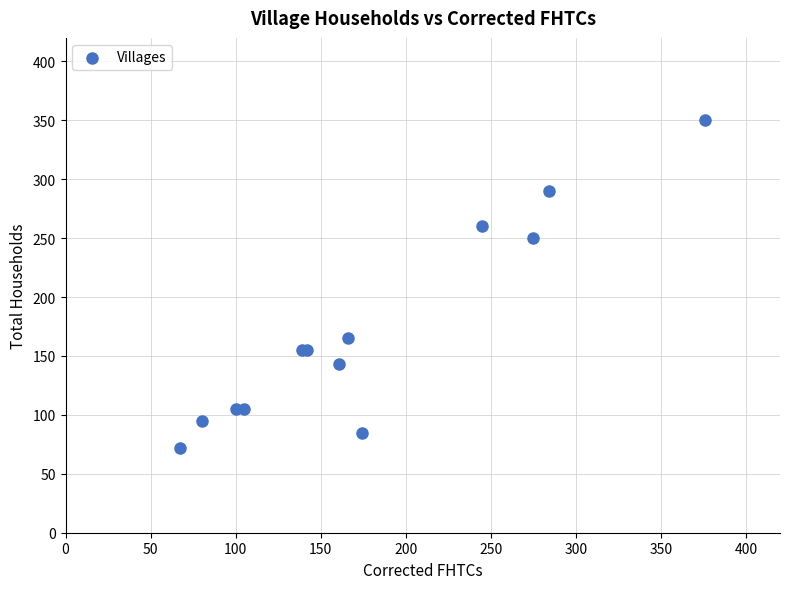

What Y value in the scatter plot is closest to 211?

250